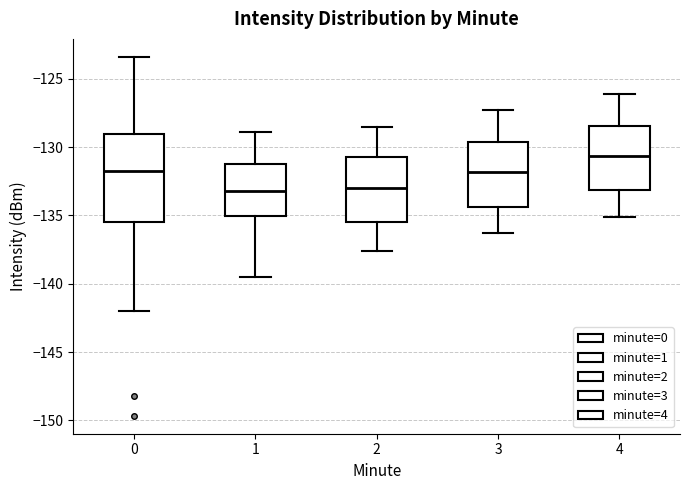

Reading left to right, read every box against the y-axis: the position of its median line, the range the box covers, and the ends of its whiskers. The values are not printed on the chart, so give them approximately, as read against the axis.

0: median -131.5, box -135.5 to -129.0, whiskers -142.0 to -123.5
1: median -133.0, box -135.0 to -131.0, whiskers -139.5 to -129.0
2: median -133.0, box -135.5 to -130.5, whiskers -137.5 to -128.5
3: median -132.0, box -134.5 to -129.5, whiskers -136.5 to -127.5
4: median -130.5, box -133.0 to -128.5, whiskers -135.0 to -126.0